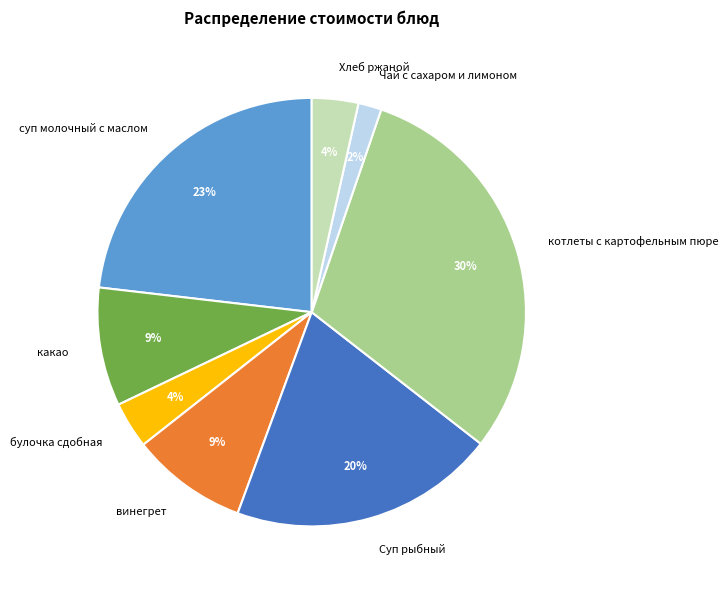

To the nearest percent, what is the combined percentage of Суп рыбный and котлеты с картофельным пюре?

50%